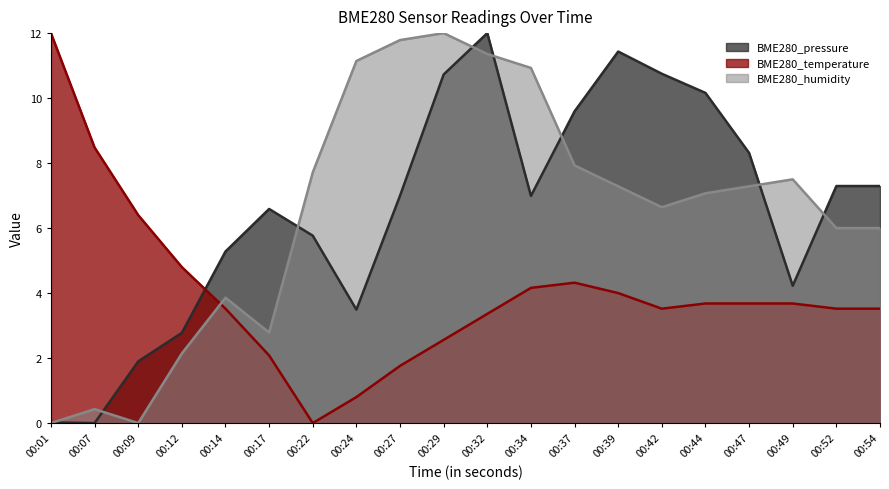

Where does the BME280_pressure series first go above 6?

00:17